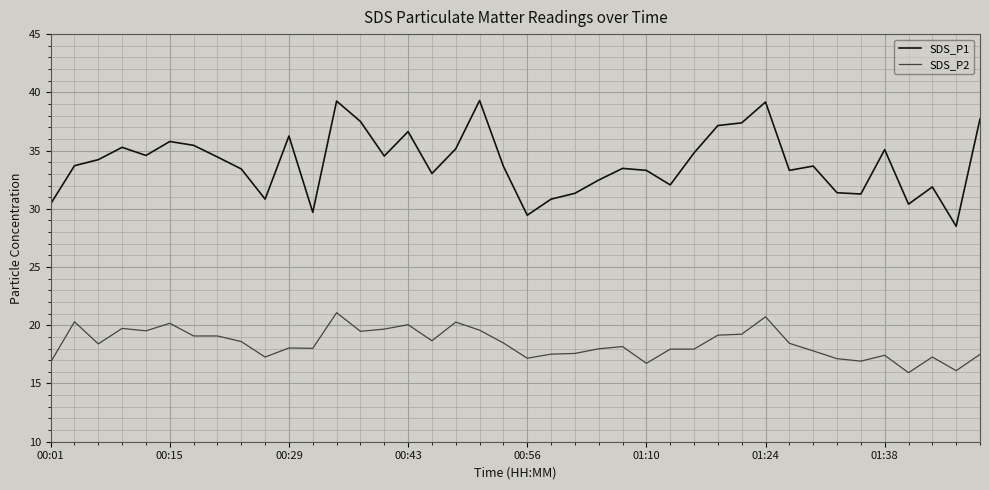

Rank the series by their average value, from highest to lowest.

SDS_P1, SDS_P2